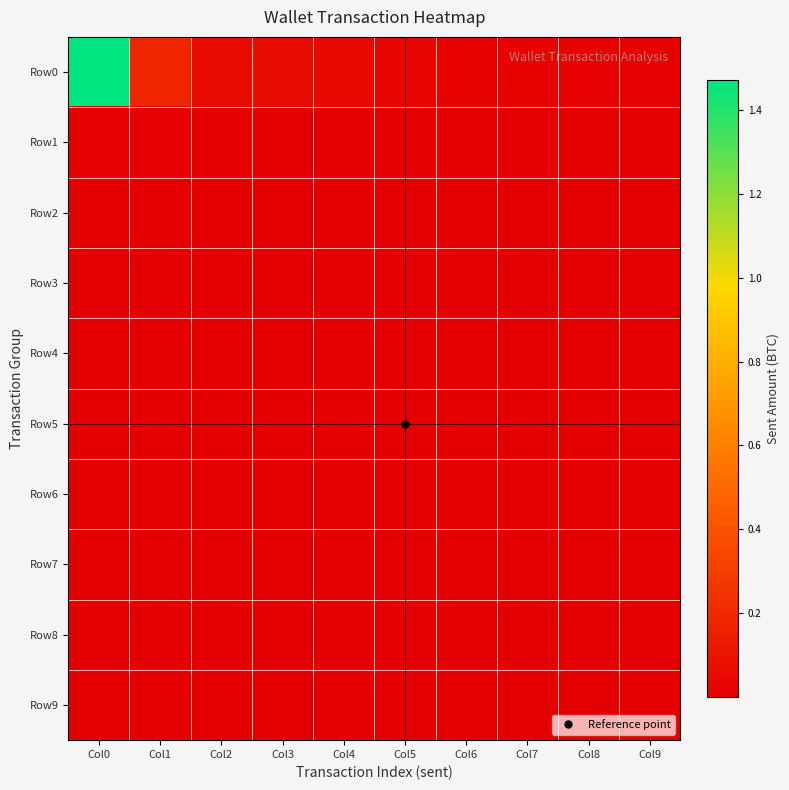

Between Col8 and Col3, which is larger?

Col3